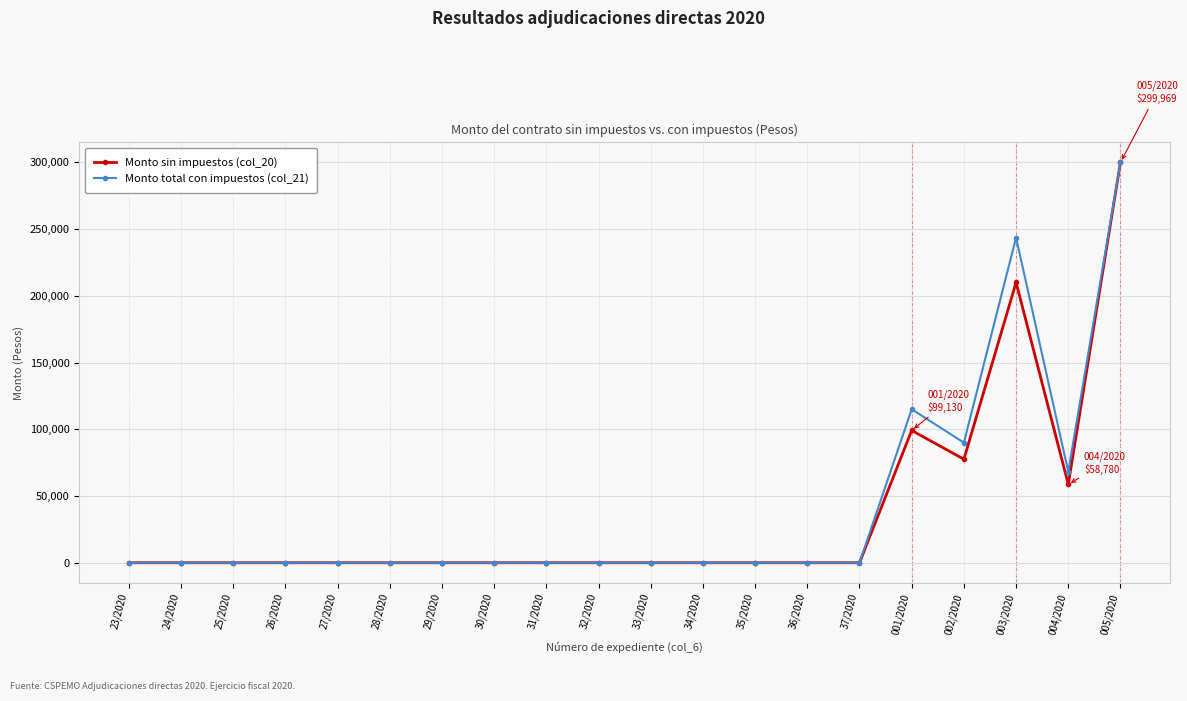

The Monto sin impuestos (col_20) series shows 58780.0 at 004/2020. True or false?

True